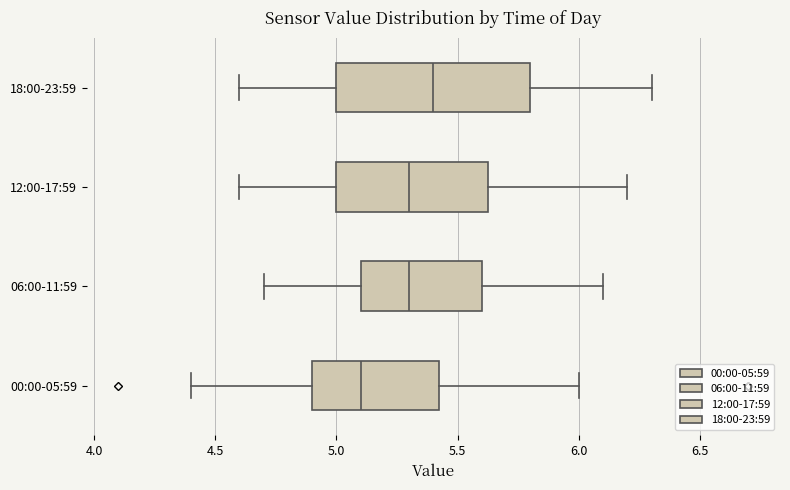

Where does the median line of the box for 00:00-05:59 sit on the x-axis? The values are not printed on the chart, so give them approximately, as read against the axis.

5.10